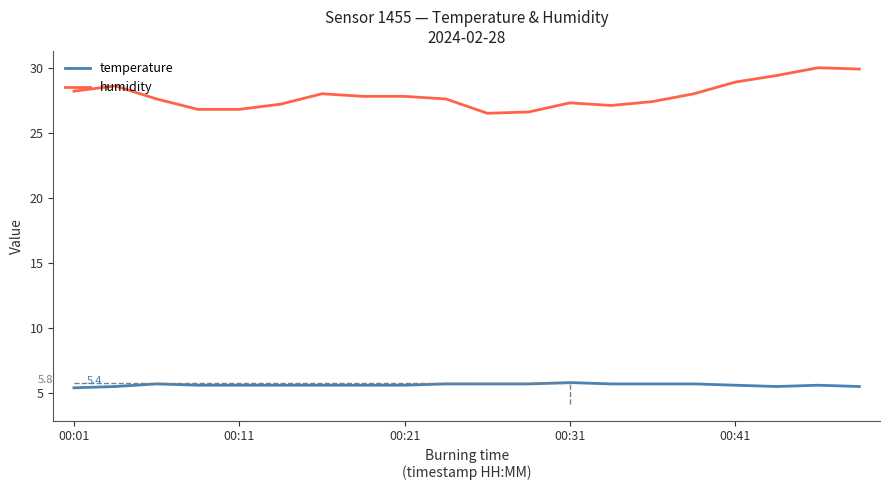

Rank the series by their average value, from lowest to highest.

temperature, humidity